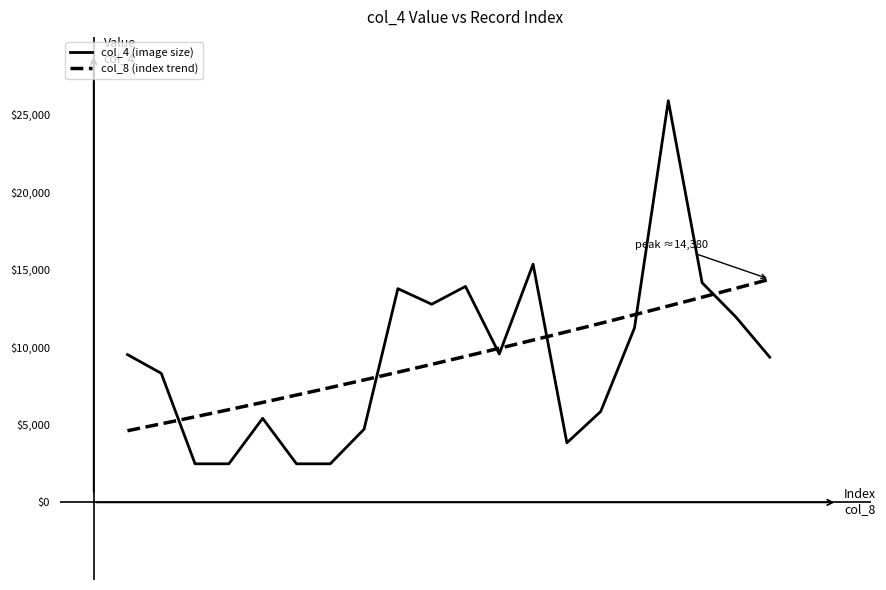

What is the ratio of the value at 13 to the value at 10?

1.2